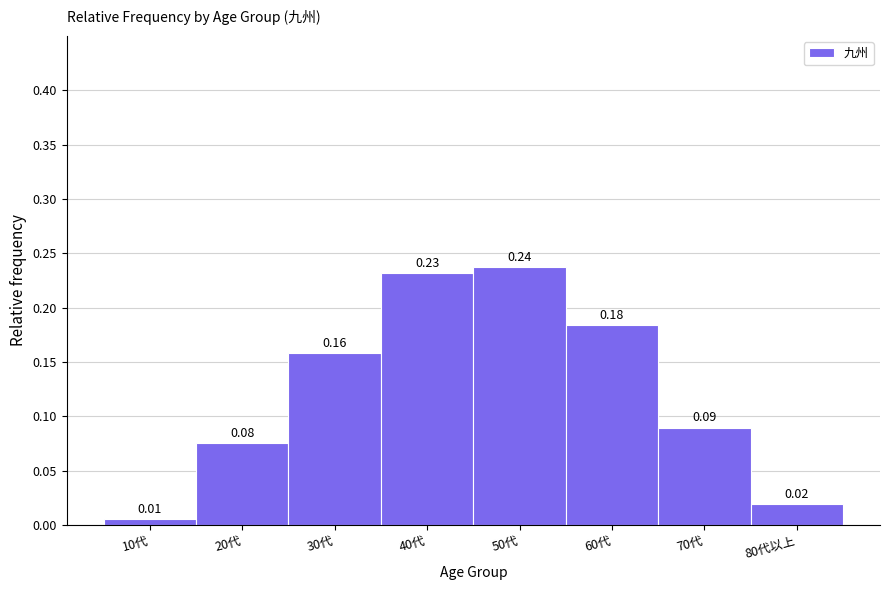

What is the change in value from 10代 to 20代?

+0.1